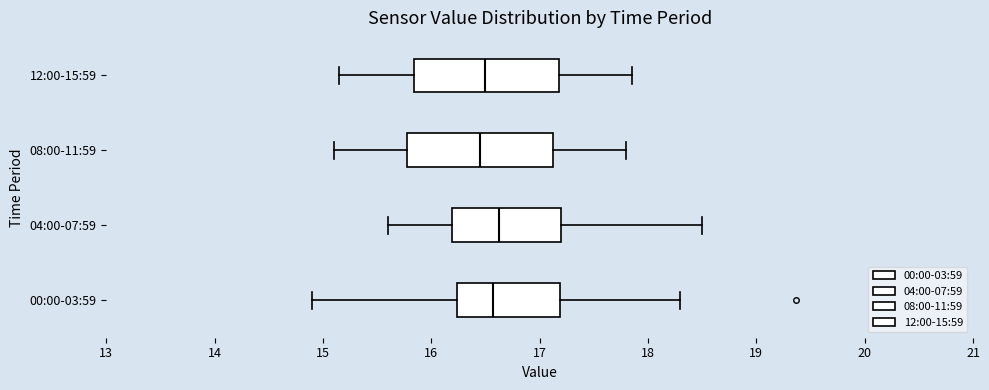

Where does the median line of the box for 12:00-15:59 sit on the x-axis? The values are not printed on the chart, so give them approximately, as read against the axis.

16.5